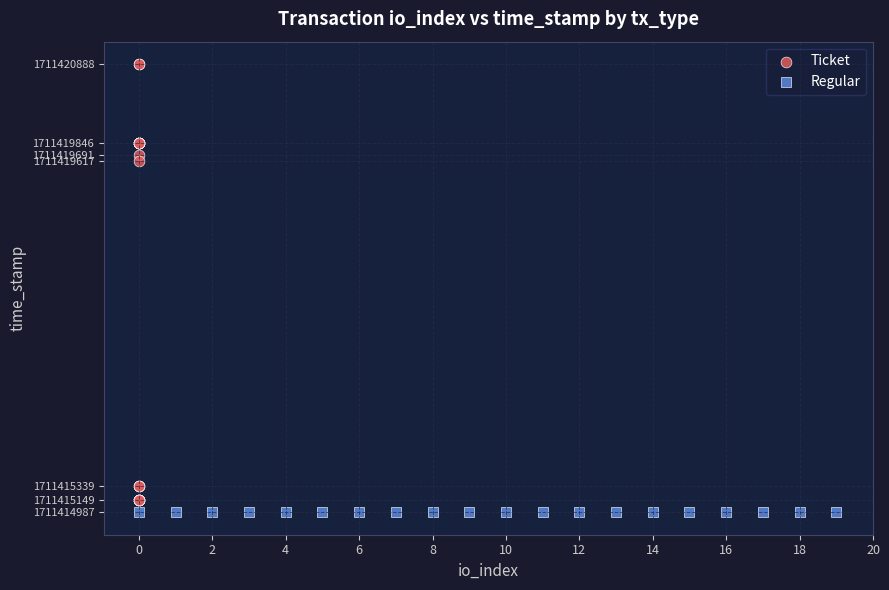

What are all the series names shown in the legend?

Ticket, Regular